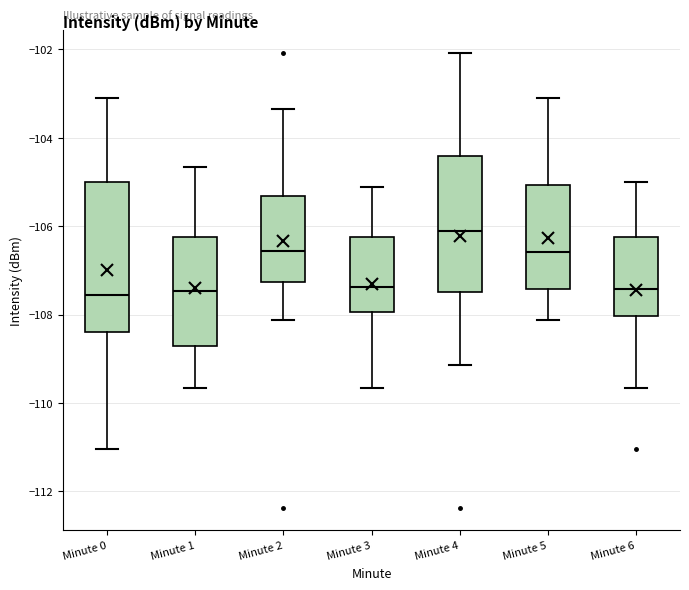

Reading left to right, transcribe this box plot: for each box, give where its median line is, the range the box spans, and where its two whiskers end, as read against the y-axis. The values are not printed on the chart, so give them approximately, as read against the axis.

Minute 0: median -107.6, box -108.4 to -105.0, whiskers -111.0 to -103.0
Minute 1: median -107.4, box -108.6 to -106.2, whiskers -109.6 to -104.6
Minute 2: median -106.6, box -107.2 to -105.4, whiskers -108.2 to -103.4
Minute 3: median -107.4, box -108.0 to -106.2, whiskers -109.6 to -105.2
Minute 4: median -106.2, box -107.4 to -104.4, whiskers -109.2 to -102.0
Minute 5: median -106.6, box -107.4 to -105.0, whiskers -108.2 to -103.0
Minute 6: median -107.4, box -108.0 to -106.2, whiskers -109.6 to -105.0